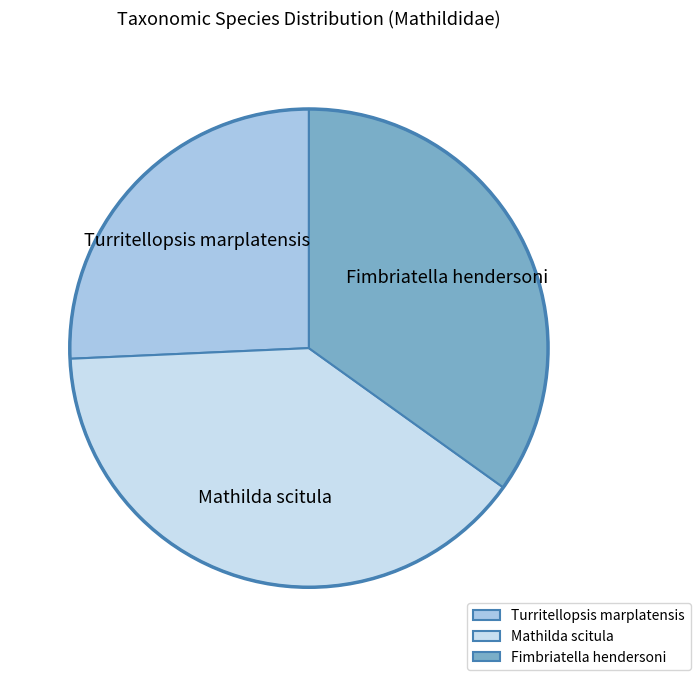

Which has a higher value, Fimbriatella hendersoni or Turritellopsis marplatensis?

Fimbriatella hendersoni